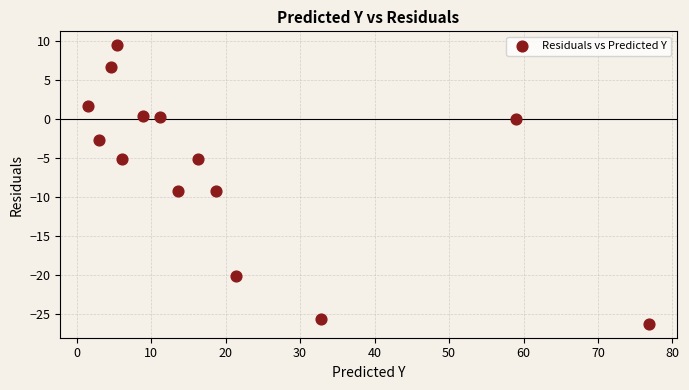

What is the range of Y values (max minus min)?

35.8